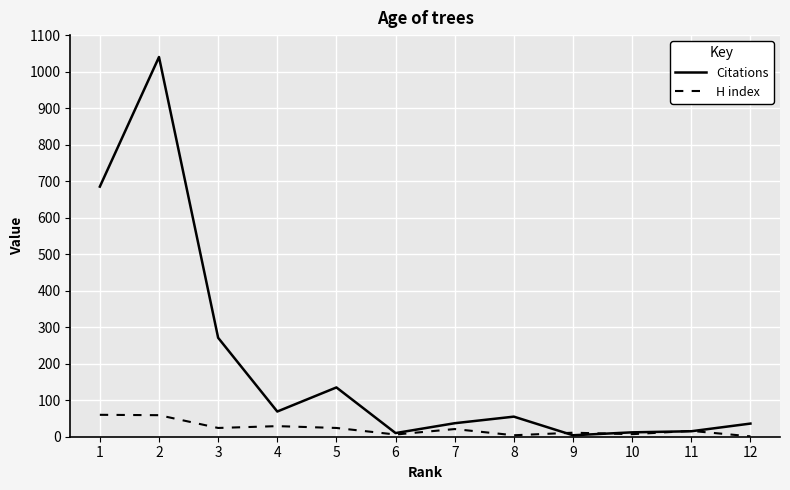

Which series has the largest total across all categories?

Citations